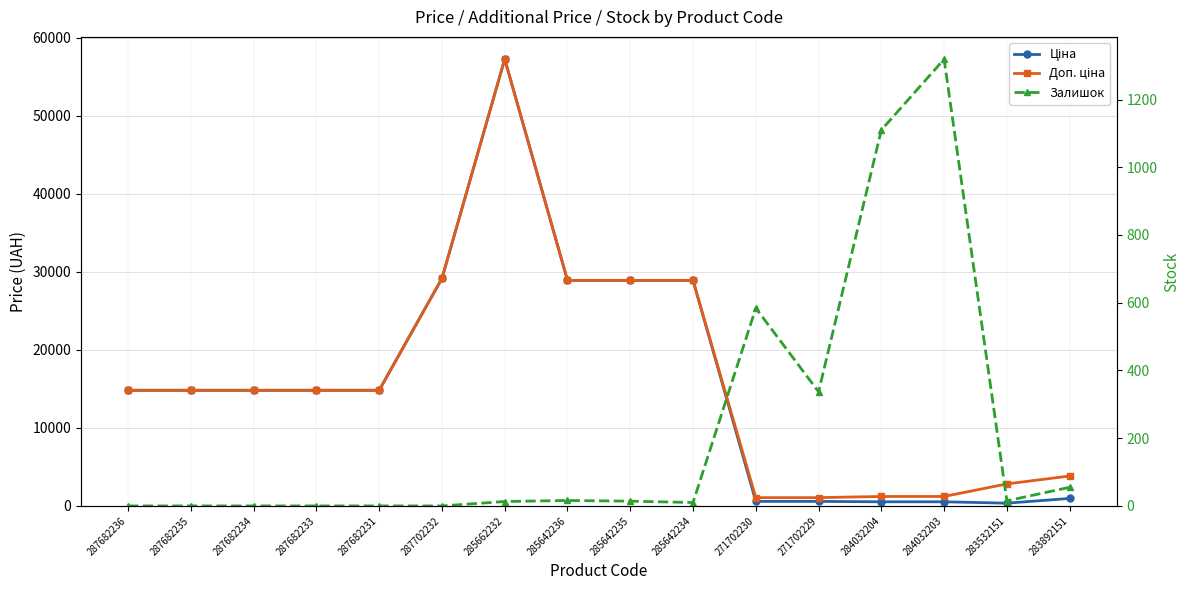

Where is the first local maximum for Доп. ціна?

285662232